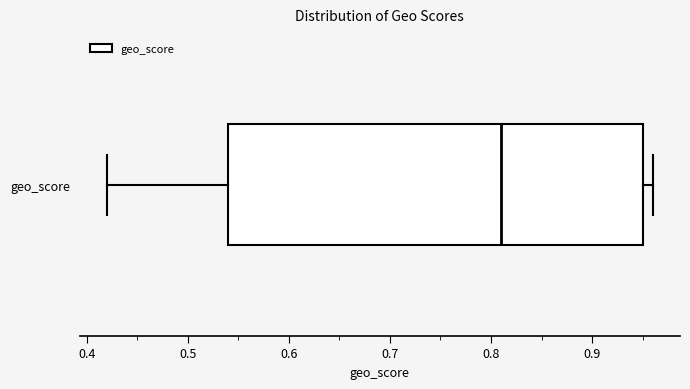

Transcribe this box plot: give where the median line is, the range the box spans, and where the two whiskers end, as read against the x-axis. The values are not printed on the chart, so give them approximately, as read against the axis.

median 0.81, box 0.54 to 0.95, whiskers 0.42 to 0.96